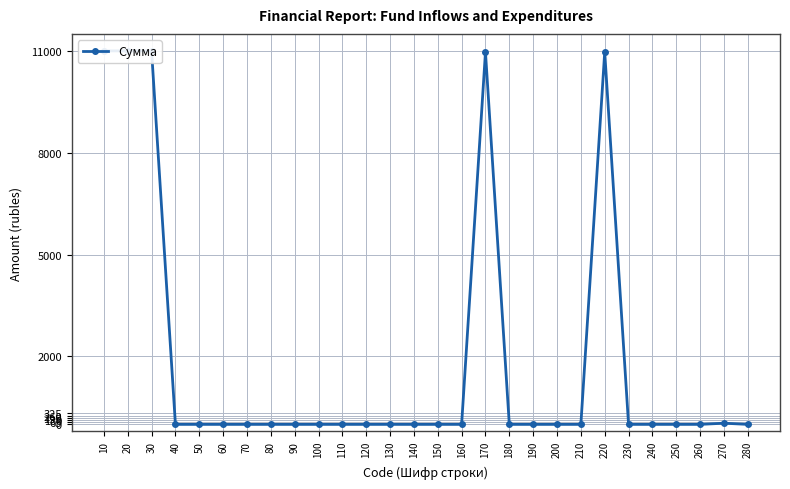

At which label is the value closest to 5500?

170